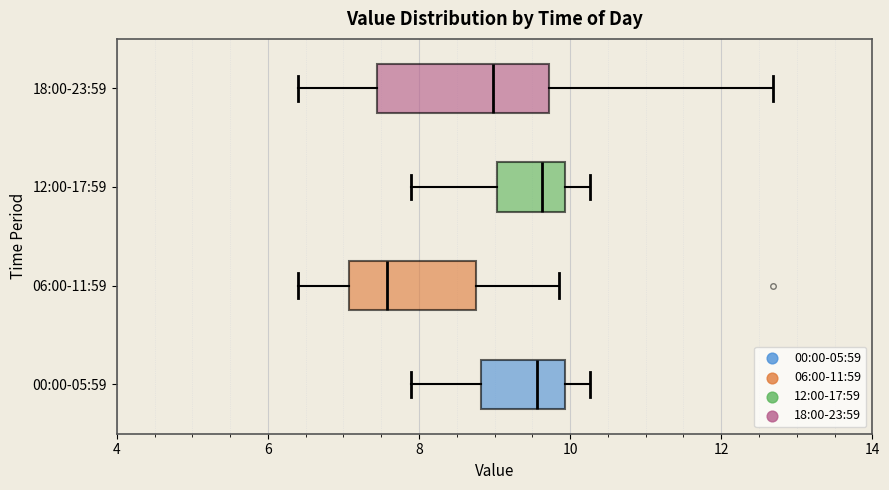

Which box has the furthest to the left median line?

06:00-11:59